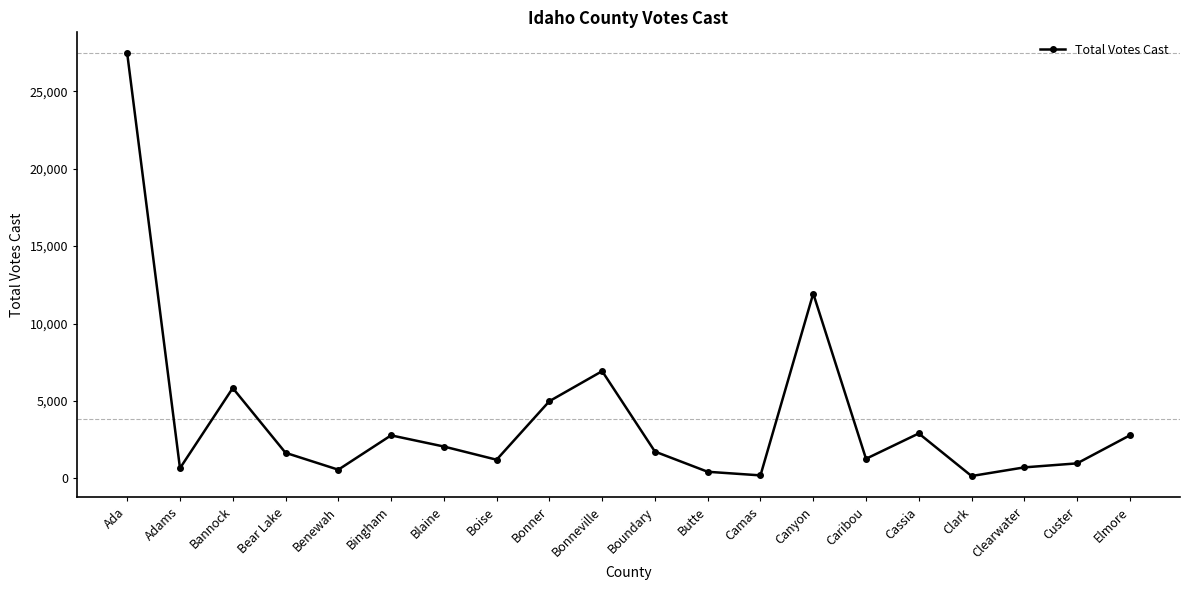

The value at Boise is 1210. True or false?

True